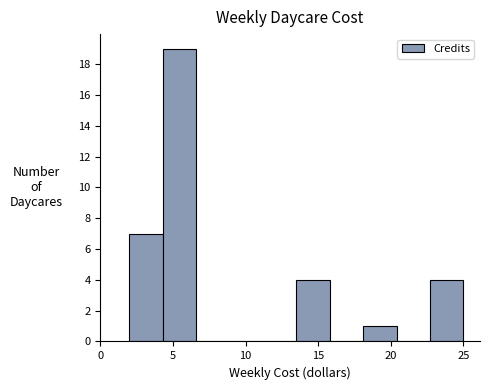

Reading left to right, transcribe this chart: for each bar, give the range it covers on the x-axis and its height. Neither the bar edges nor the heights are printed on the chart, so give them approximately, as read against the axes.

2.0 to 4.3: 7
4.3 to 6.6: 19
6.6 to 8.9: 0
8.9 to 11.2: 0
11.2 to 13.5: 0
13.5 to 15.8: 4
15.8 to 18.1: 0
18.1 to 20.4: 1
20.4 to 22.7: 0
22.7 to 25.0: 4